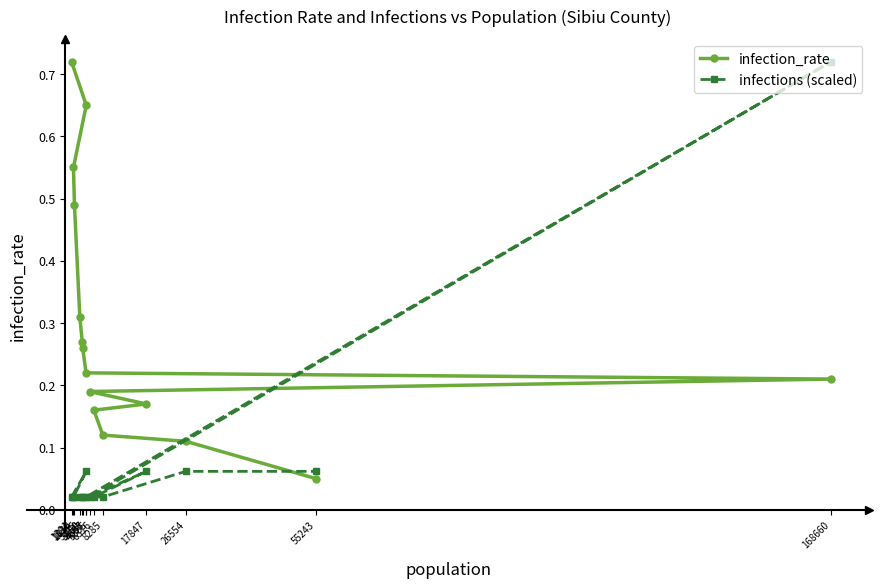

What is the approximate value of infection_rate at 1391?

0.7